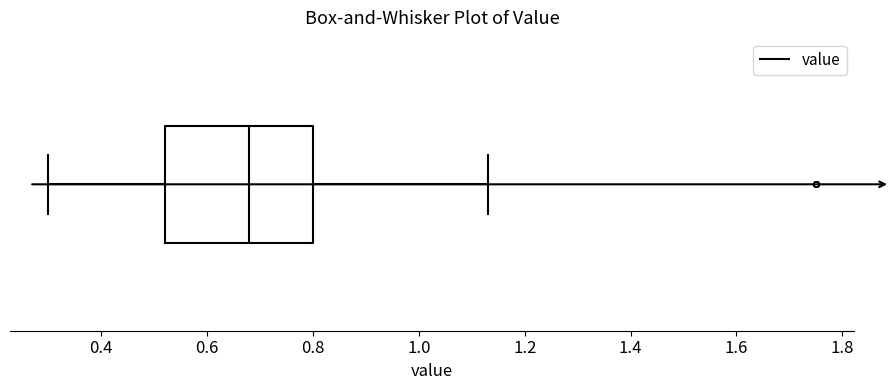

Read this box plot against the x-axis: the position of the median line, the range covered by the box, and the ends of both whiskers. The values are not printed on the chart, so give them approximately, as read against the axis.

median 0.68, box 0.52 to 0.80, whiskers 0.30 to 1.14